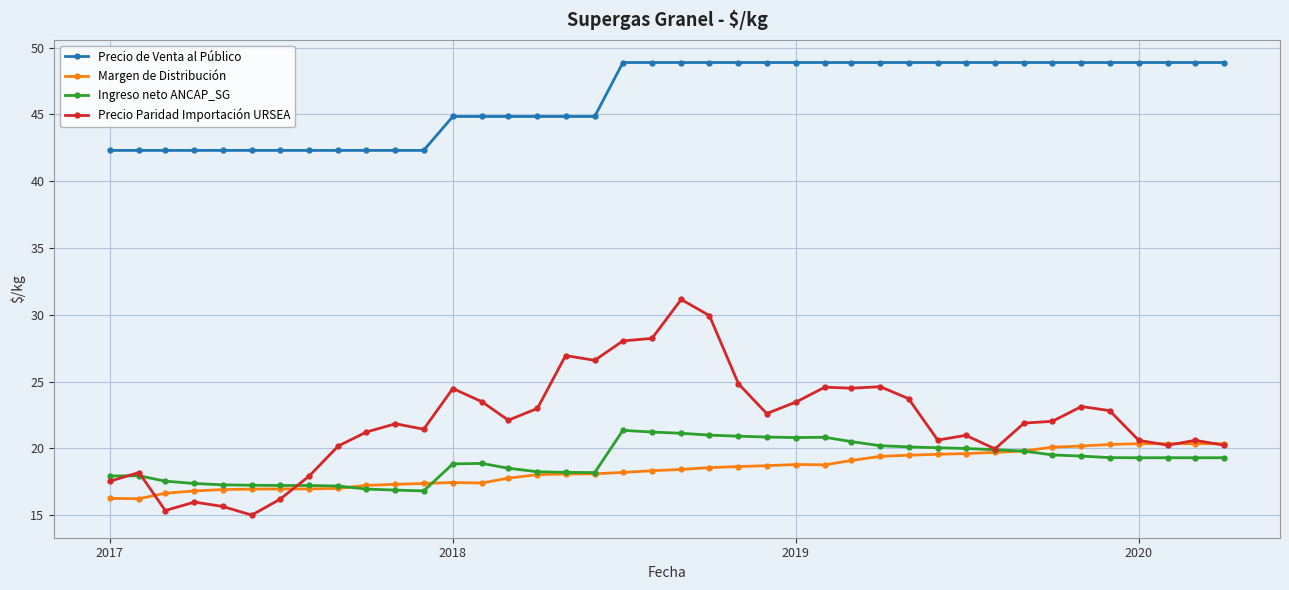

Does the chart have visible grid lines?

Yes